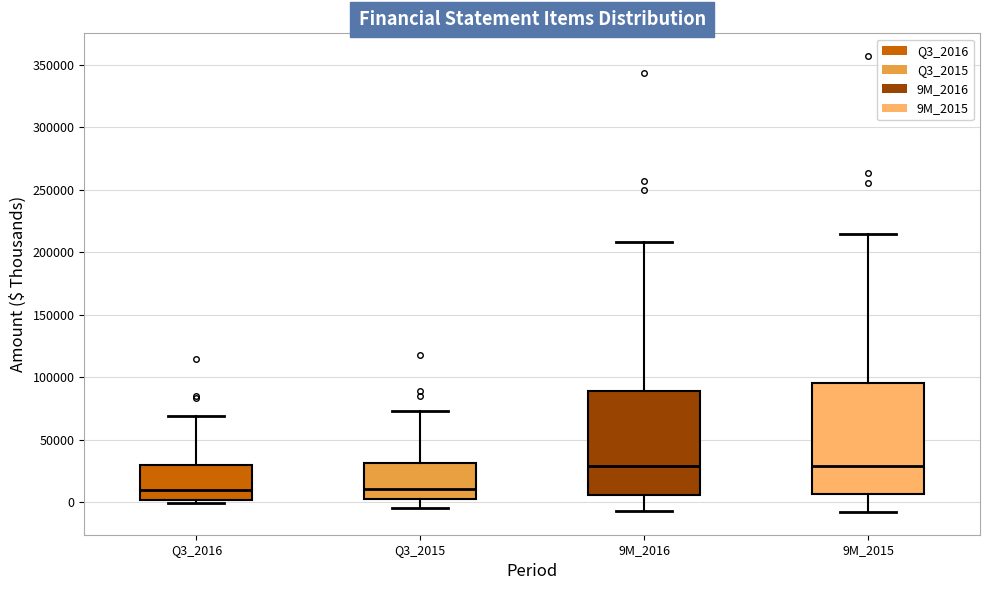

Comparing the boxes themselves (not the whiskers), which one is the tallest?

9M_2015